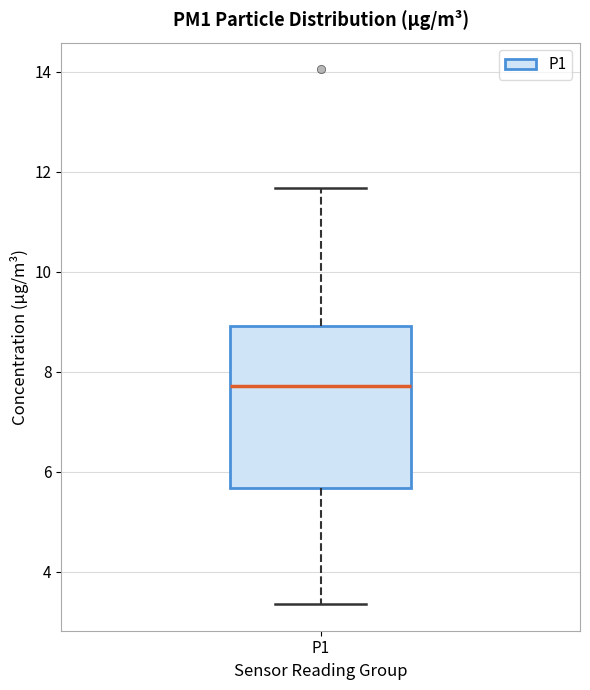

Where does the upper whisker of the box for P1 end on the y-axis? The values are not printed on the chart, so give them approximately, as read against the axis.

11.6